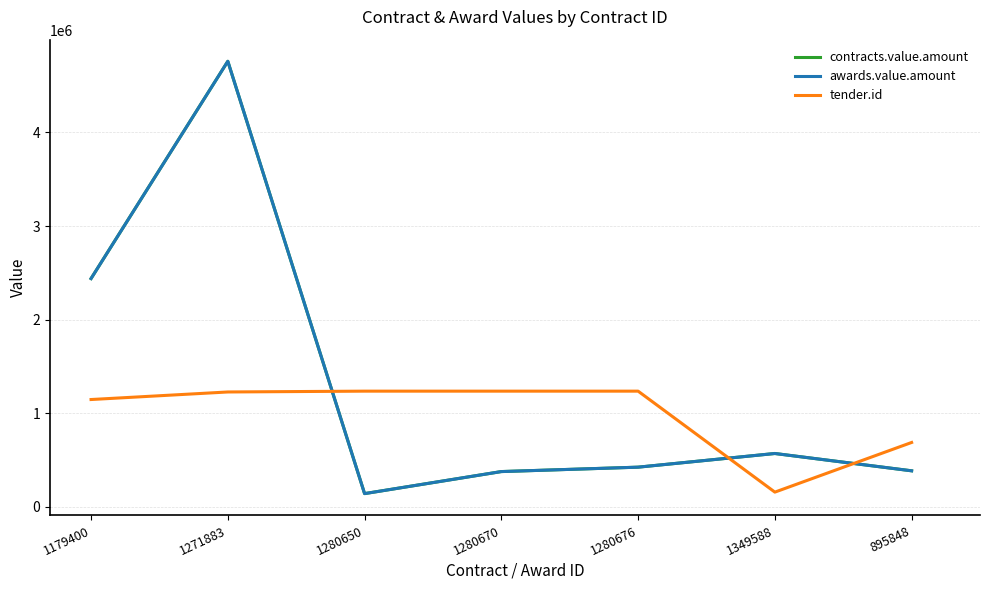

After their last crossing, which series has the higher values: awards.value.amount or tender.id?

tender.id